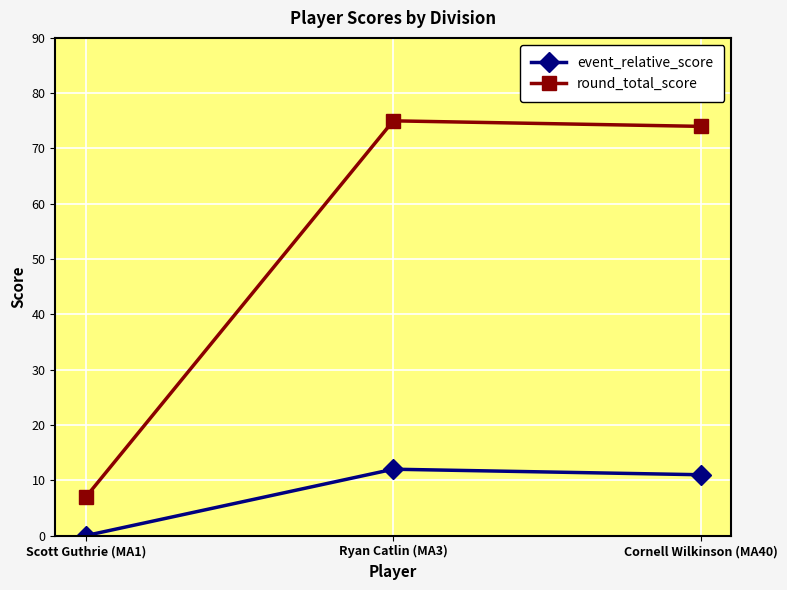

What is the difference between the maximum and minimum values in the round_total_score series?

68